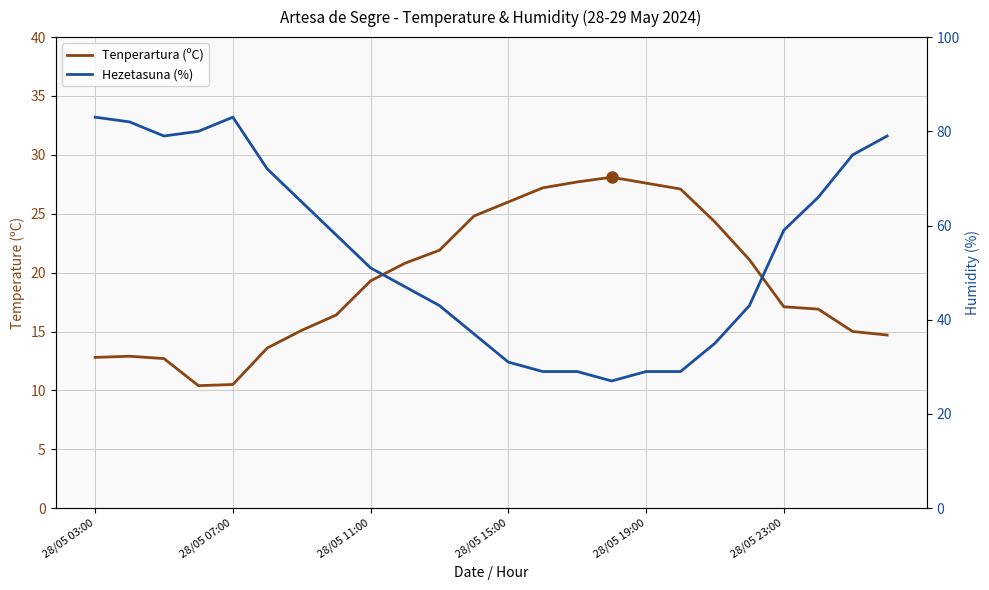

What is the smallest value displayed?

10.4